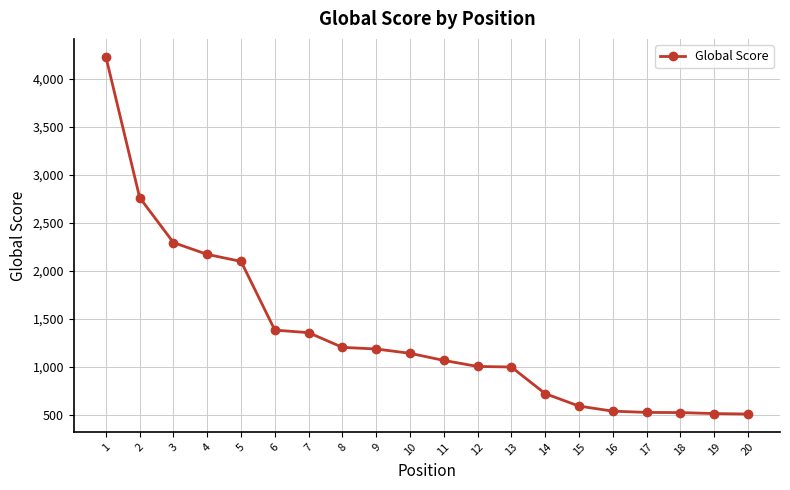

What is the change in value from 3 to 19?

-1782